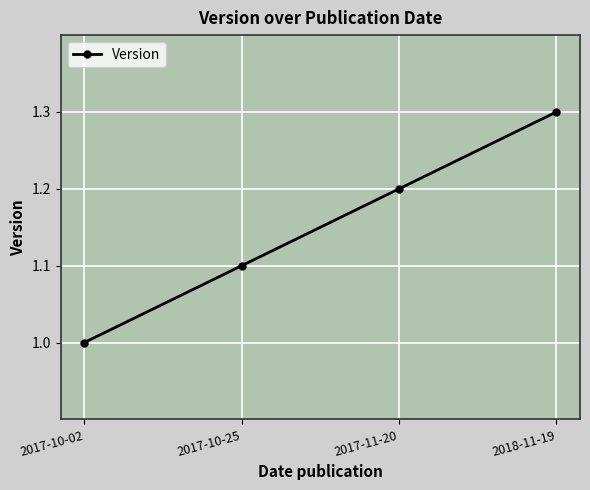

Reading left to right, what are all the values shown in this chart?

1.0	1.1	1.2	1.3